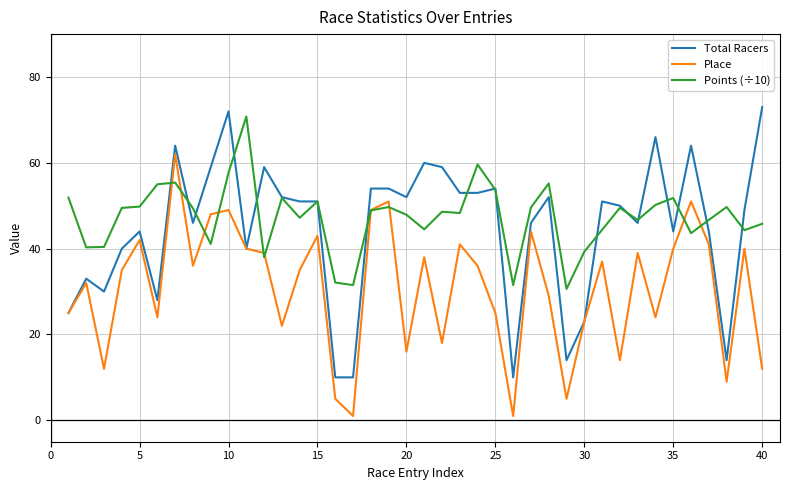

Is this an area chart (filled region under the line)?

No